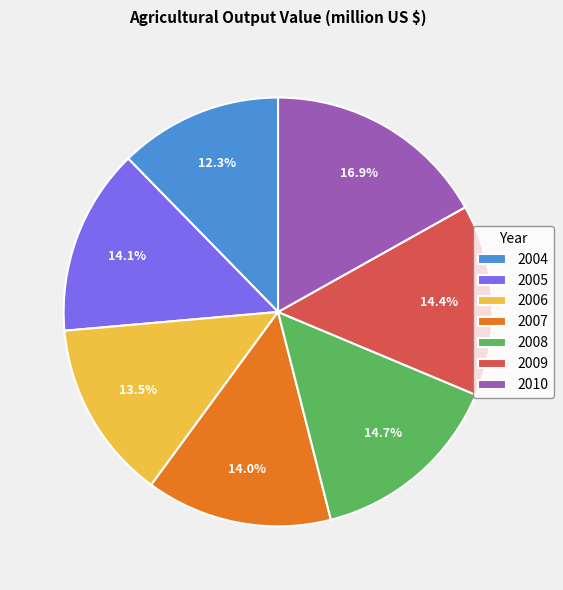

Is 2005 the majority of the pie?

No